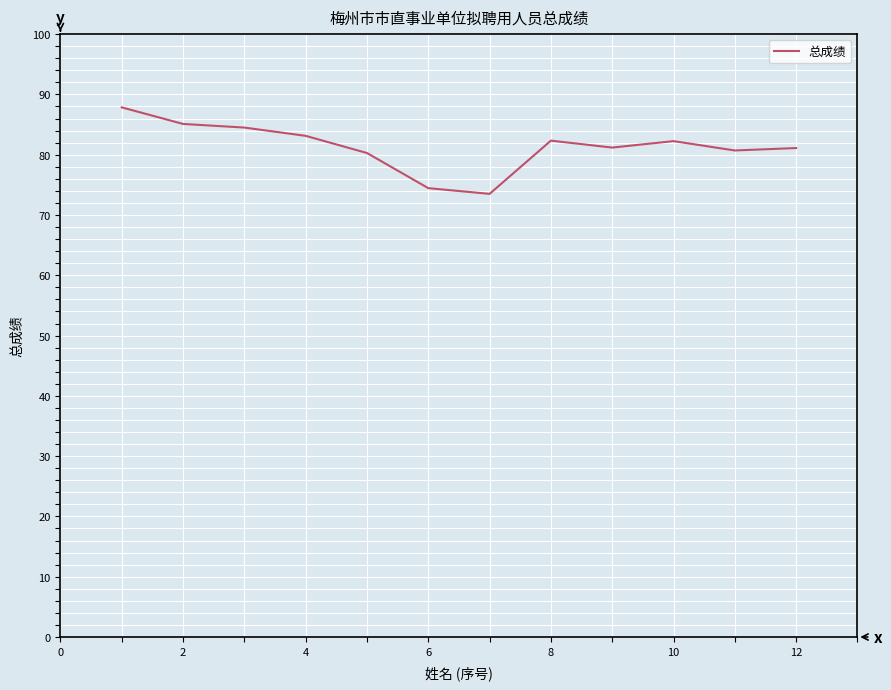

What is the smallest value displayed?

73.5